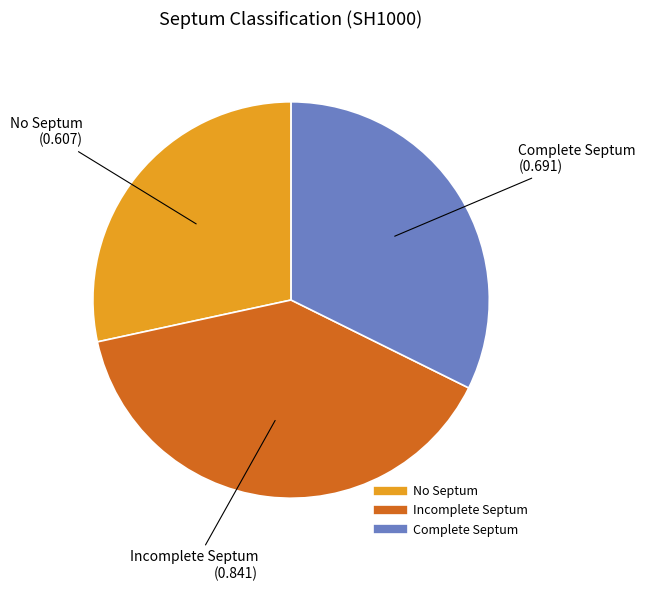

What is the smallest slice in the pie chart?

No Septum